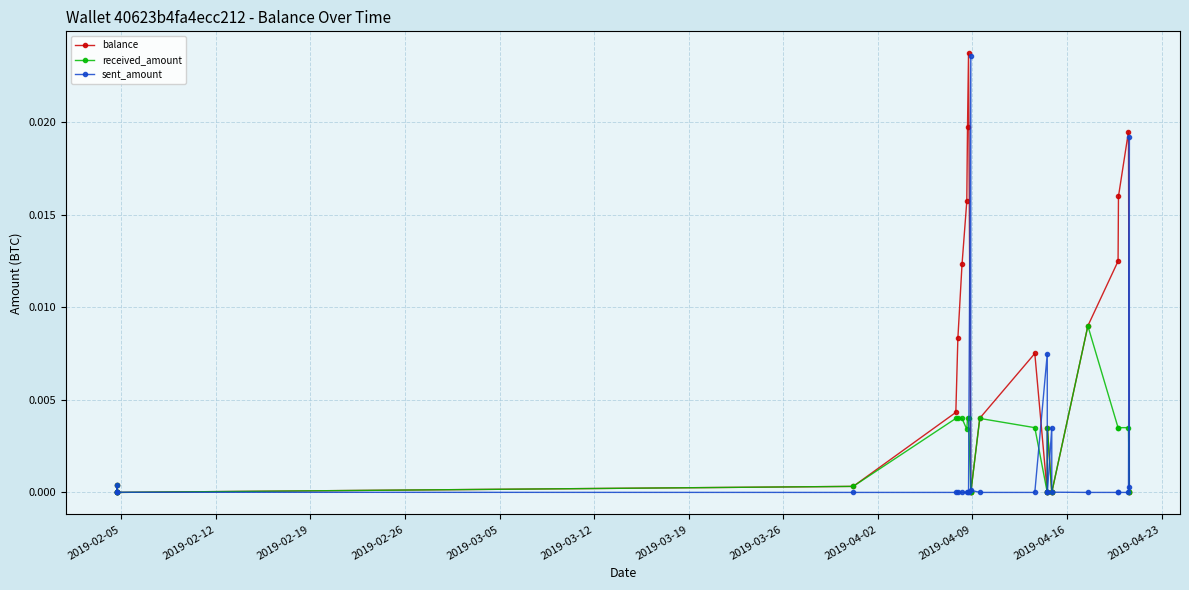

The received_amount series shows 0.0 at 2019-03-26. True or false?

True